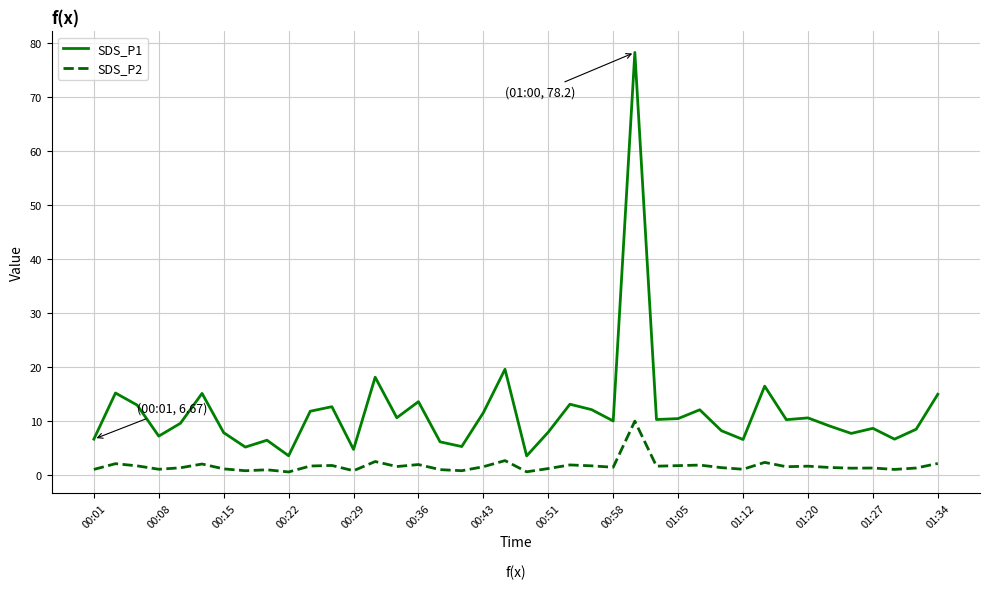

At how many categories does at least one series exceed 27?

1